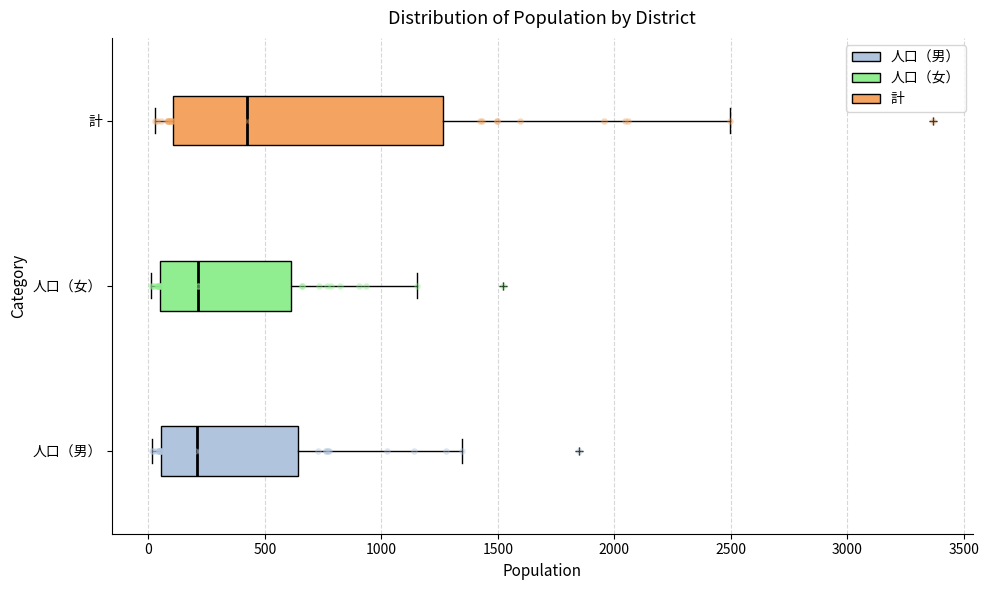

Reading bottom to top, read every box against the x-axis: the position of its median line, the range the box covers, and the ends of its whiskers. The values are not printed on the chart, so give them approximately, as read against the axis.

人口（男）: median 200, box 50 to 650, whiskers 0 to 1350
人口（女）: median 200, box 50 to 600, whiskers 0 to 1150
計: median 400, box 100 to 1250, whiskers 50 to 2500